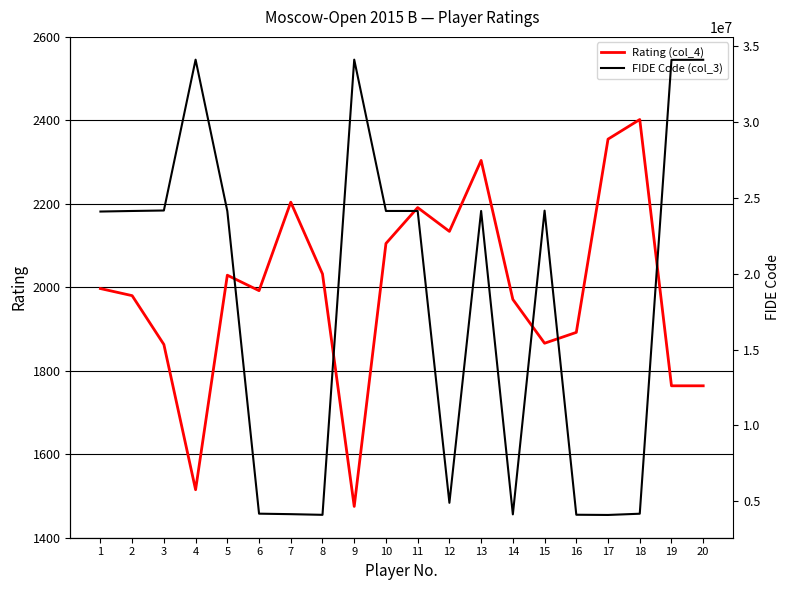

What is the spread (max minus min) of values at 9?

34117465